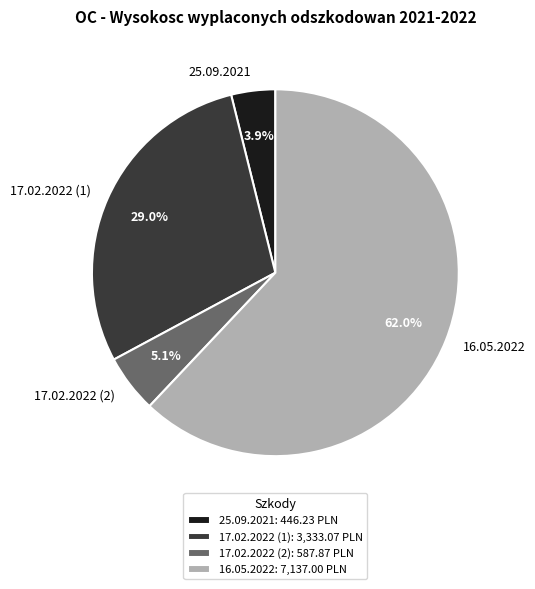

Does any single category account for the majority?

Yes